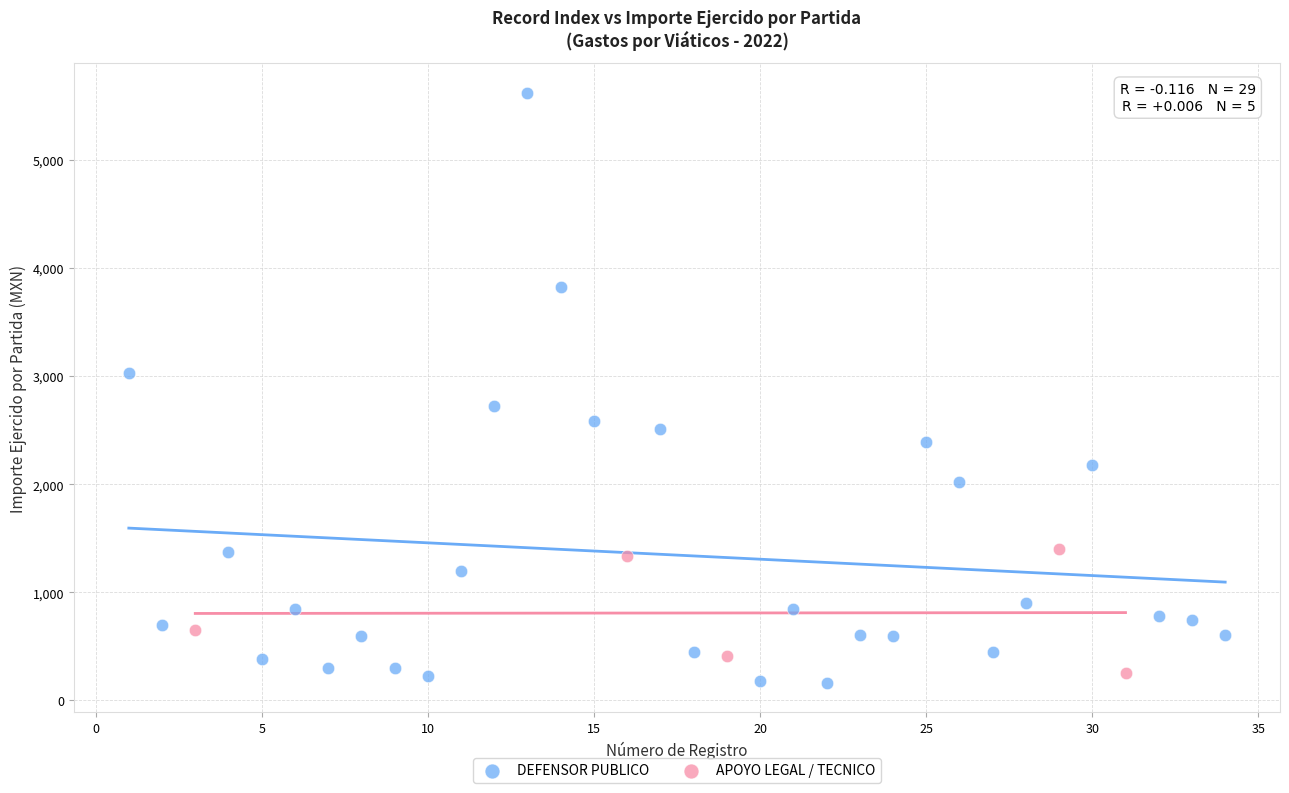

Which series has the widest spread of Y values?

DEFENSOR PUBLICO